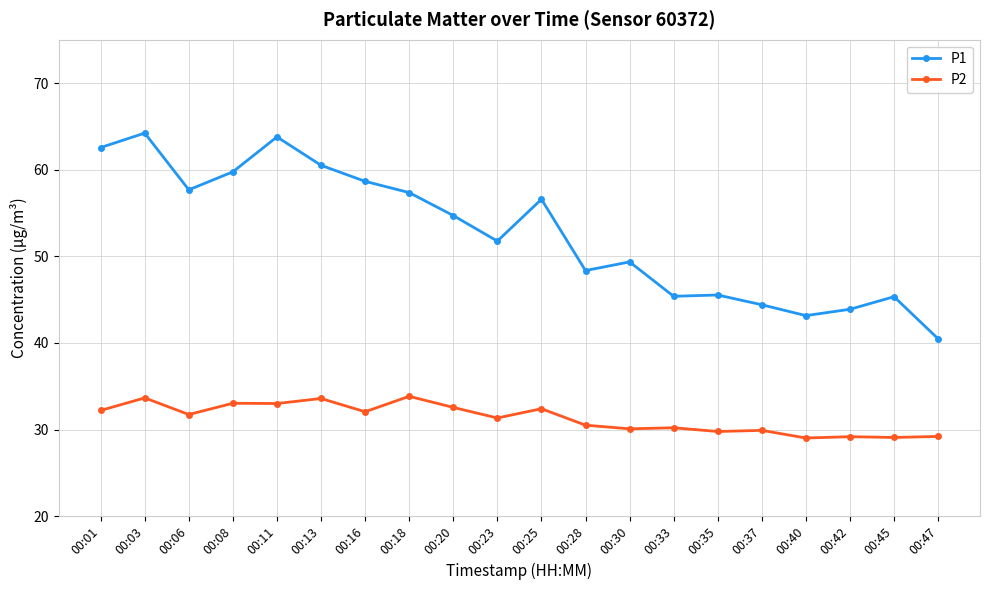

Where is P1 nearest to the value 52?

00:23